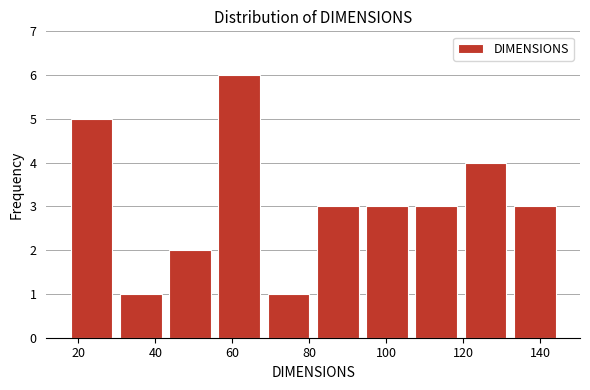

What is the height of the bar covering 17.0 to 29.8 on the x-axis? Neither the bar edges nor the heights are printed on the chart, so give them approximately, as read against the axes.

5